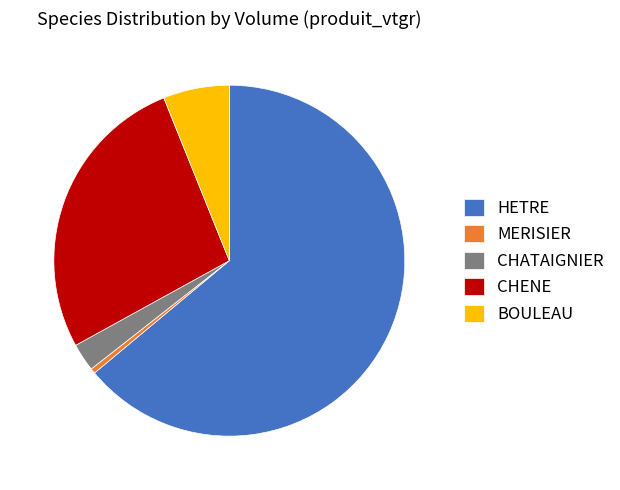

What is the ratio of the value at CHATAIGNIER to the value at CHENE?

0.1